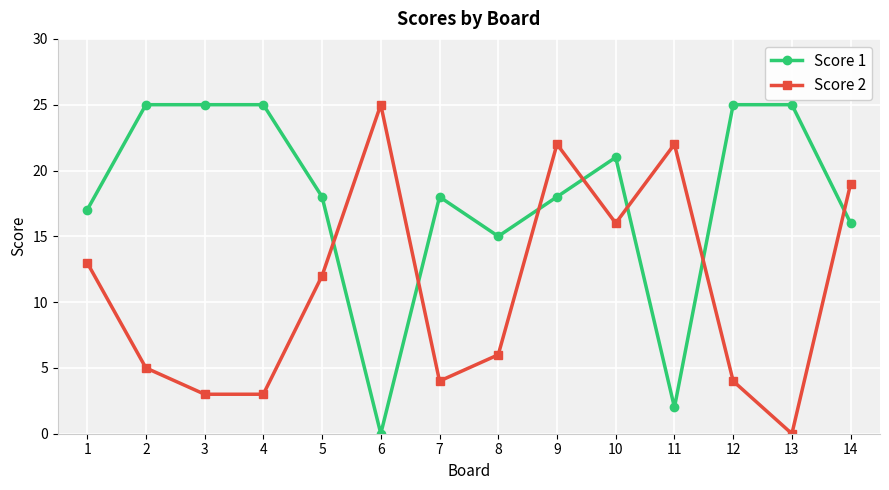

At which label does Score 1 first exceed 18?

2